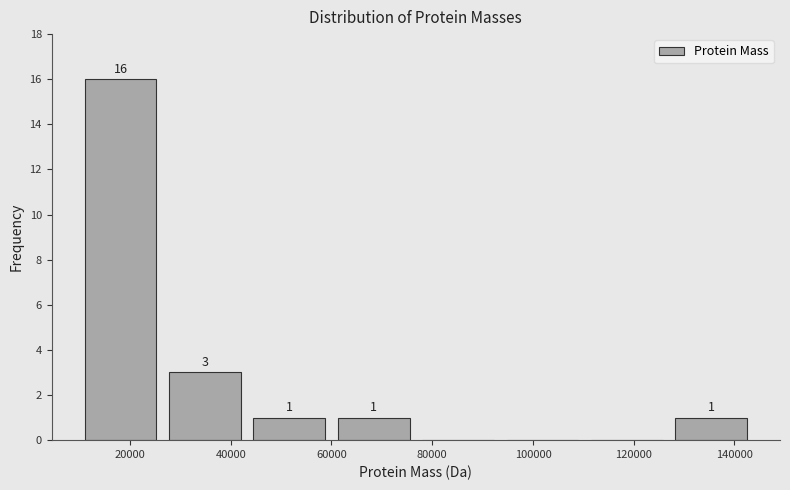

Which range on the x-axis has the tallest bar?

10000 to 26000